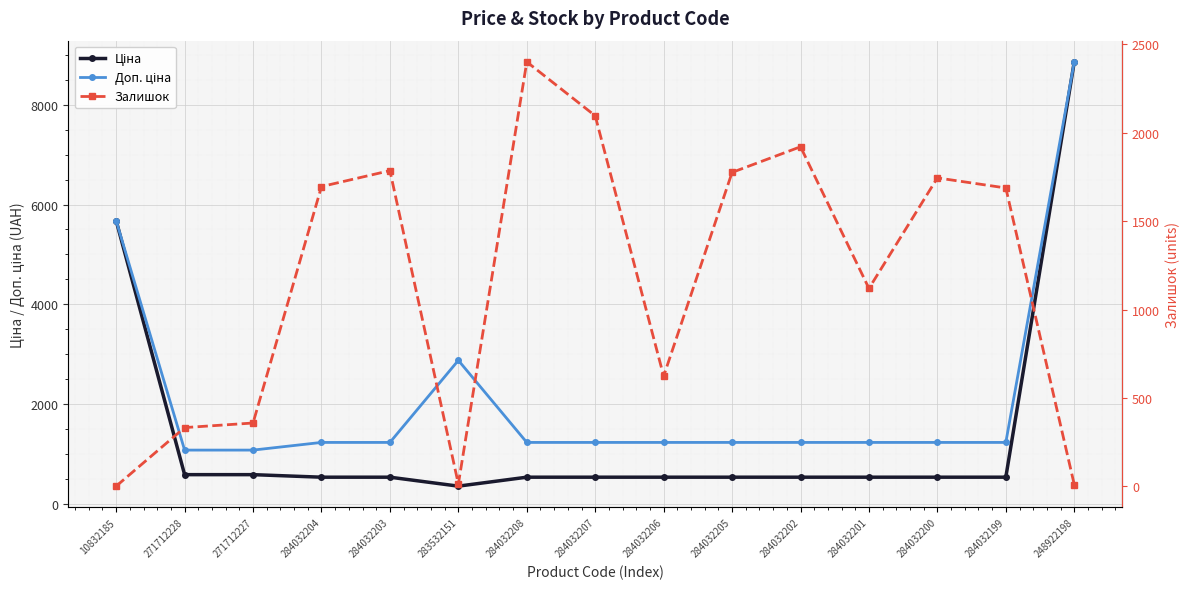

What is the difference between the highest and lowest values at 284032201?

696.4